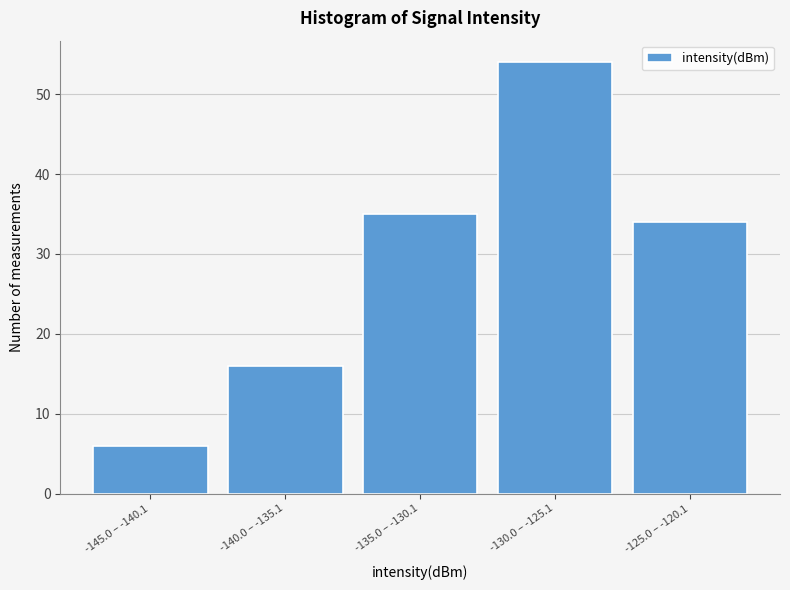

Reading right to left, what are all the values shown in this chart?

34	54	35	16	6